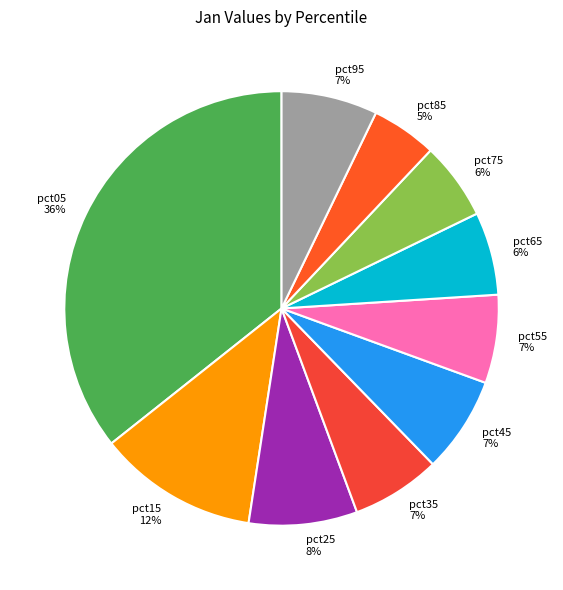

What percentage is the pct95 slice, to the nearest percent?

7%